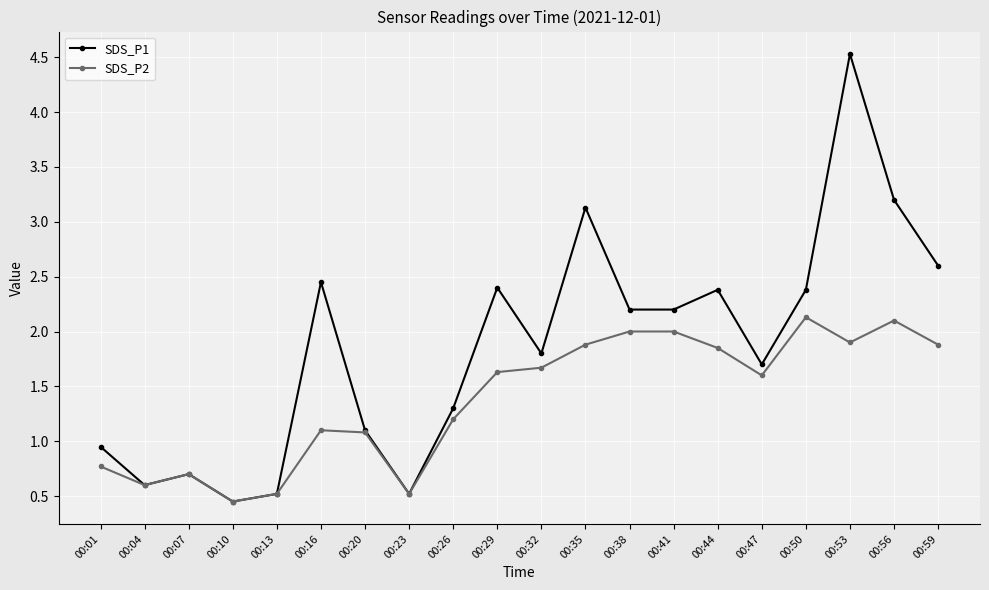

Rank the series at 00:32 from lowest to highest value.

SDS_P2, SDS_P1